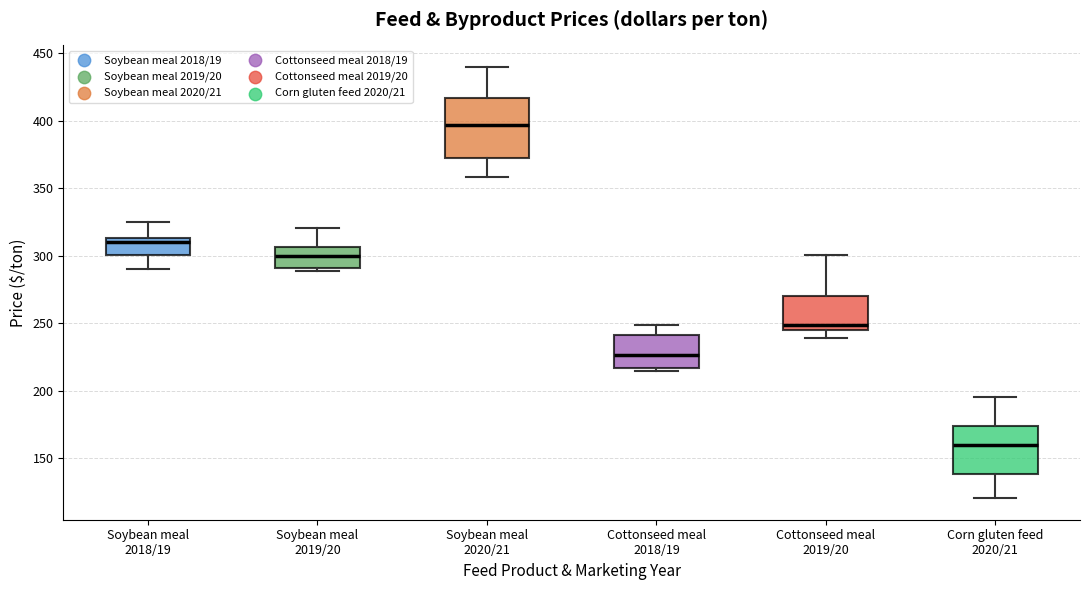

Reading left to right, read every box against the y-axis: the position of its median line, the range the box covers, and the ends of its whiskers. The values are not printed on the chart, so give them approximately, as read against the axis.

Soybean meal 2018/19: median 310, box 300 to 315, whiskers 290 to 325
Soybean meal 2019/20: median 300, box 290 to 305, whiskers 290 (just below the box's lower edge) to 320
Soybean meal 2020/21: median 395, box 370 to 415, whiskers 360 to 440
Cottonseed meal 2018/19: median 225, box 215 to 240, whiskers 215 (just below the box's lower edge) to 250
Cottonseed meal 2019/20: median 250, box 245 to 270, whiskers 240 to 300
Corn gluten feed 2020/21: median 160, box 140 to 175, whiskers 120 to 195